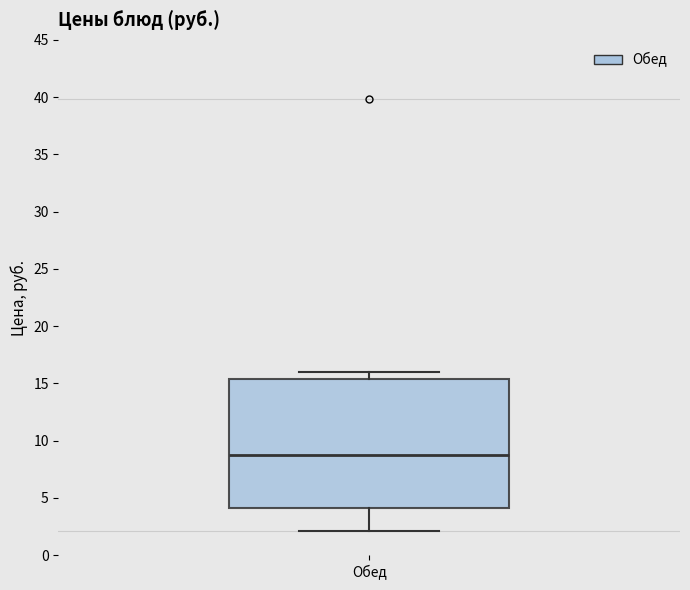

Transcribe this box plot: give where the median line is, the range the box spans, and where the two whiskers end, as read against the y-axis. The values are not printed on the chart, so give them approximately, as read against the axis.

median 8.5, box 4.0 to 15.5, whiskers 2.0 to 16.0